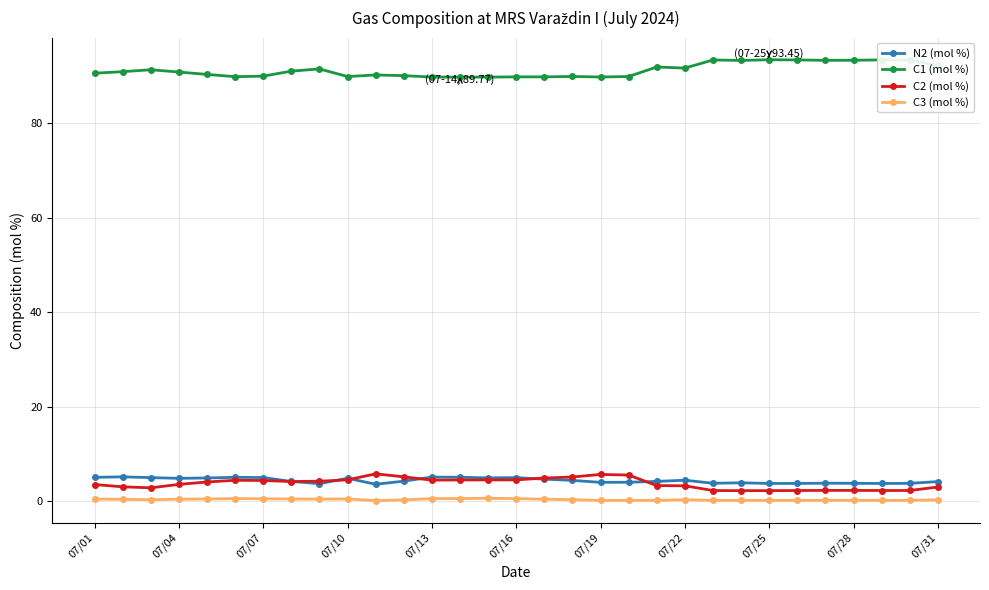

At how many categories does at least one series exceed 86?

31